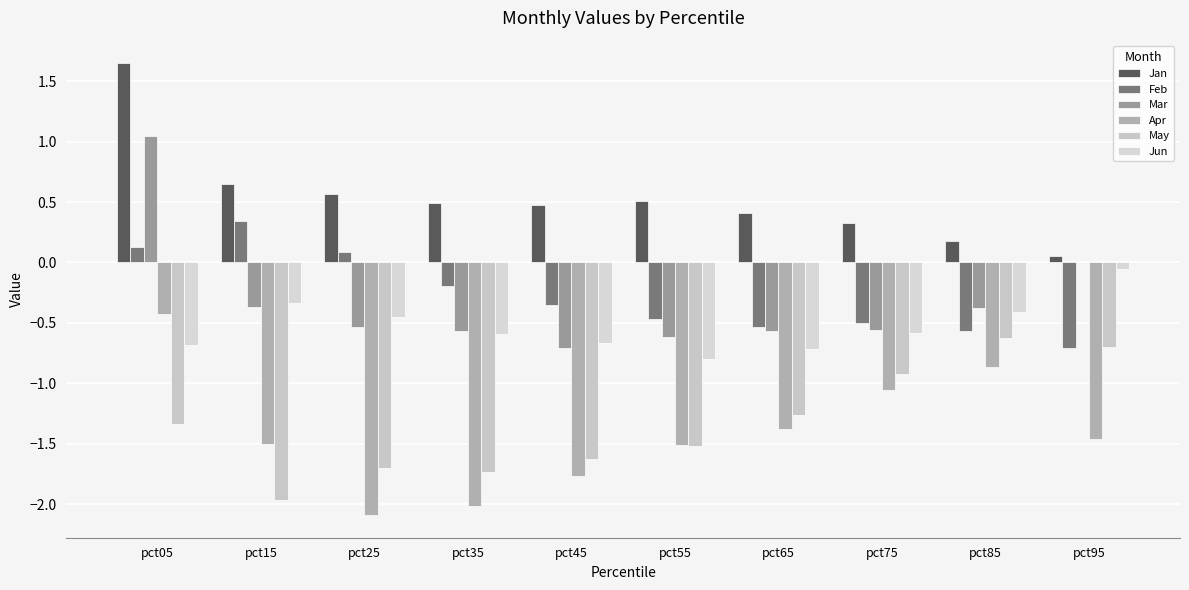

Are the bars horizontal?

No